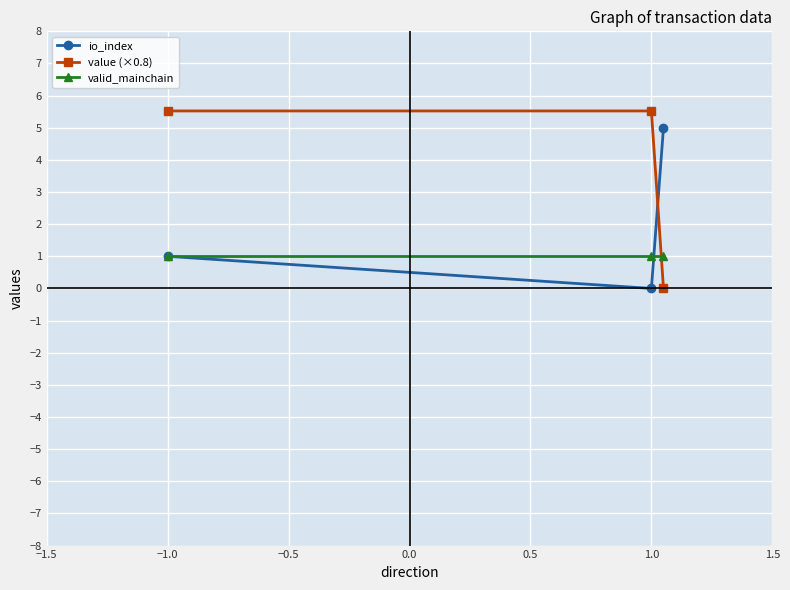

What are all the series names shown in the legend?

io_index, value (×0.8), valid_mainchain